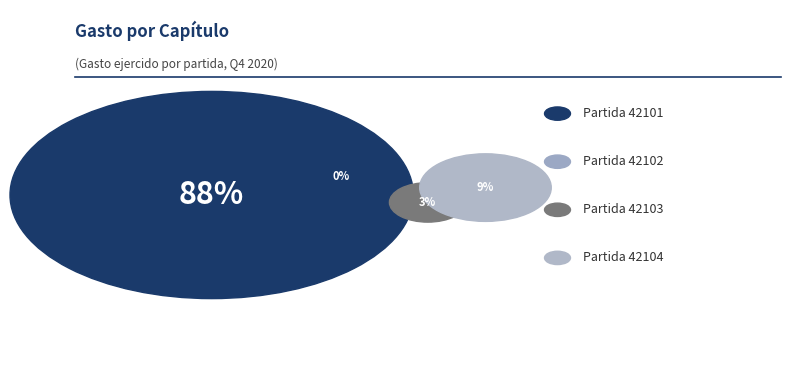

To the nearest percent, what is the difference between the largest and smallest slice percentages?

88%